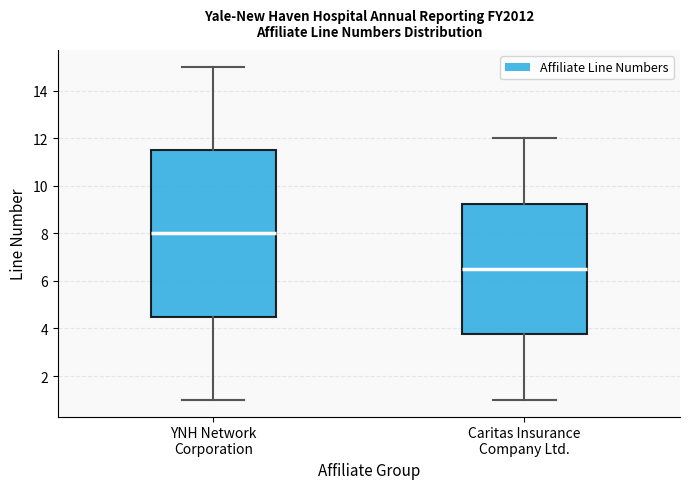

Comparing the boxes themselves (not the whiskers), which one is the tallest?

YNH Network Corporation